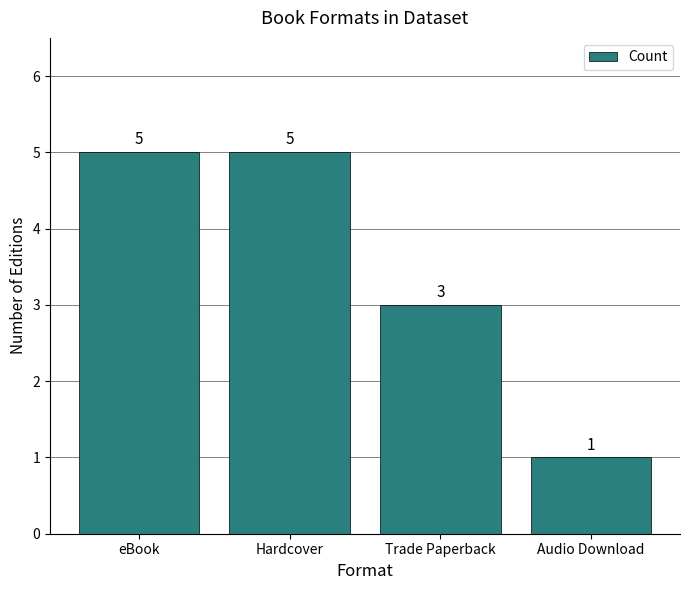

What is the change in value from Hardcover to Trade Paperback?

-2